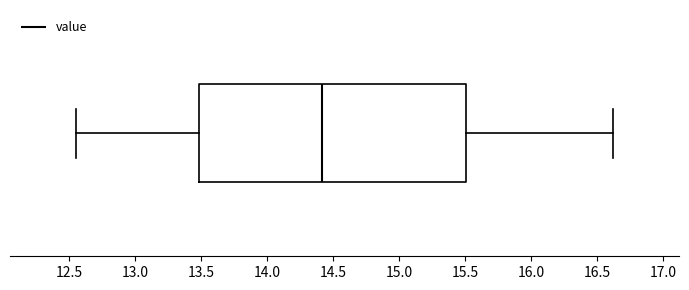

Read this box plot against the x-axis: the position of the median line, the range covered by the box, and the ends of both whiskers. The values are not printed on the chart, so give them approximately, as read against the axis.

median 14.40, box 13.50 to 15.50, whiskers 12.55 to 16.60